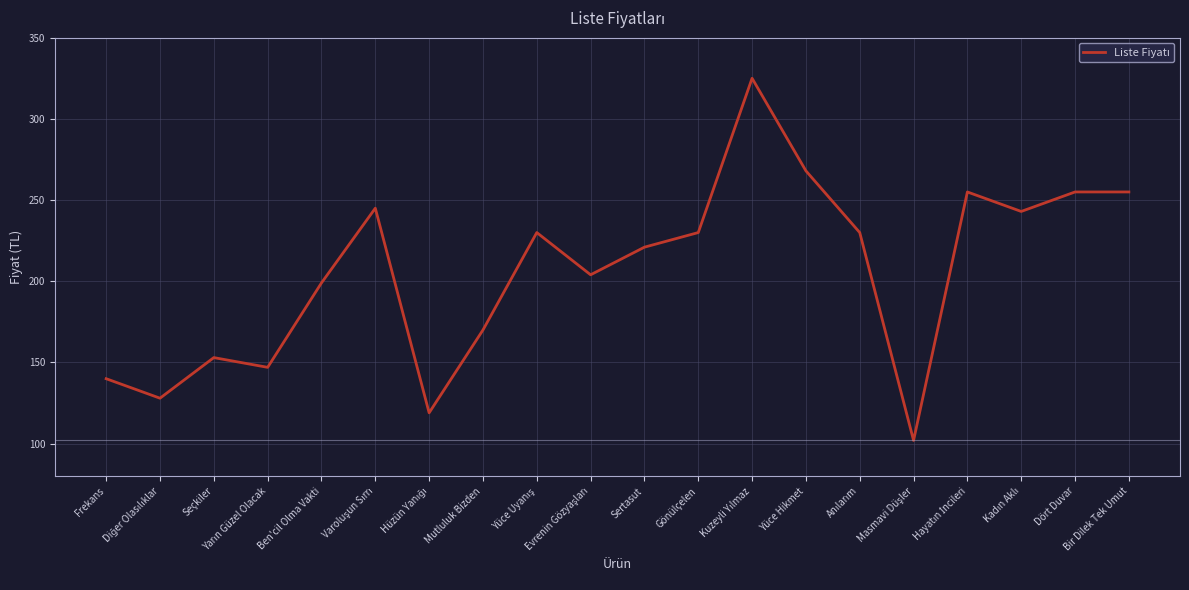

What is the maximum value shown in the chart?

325